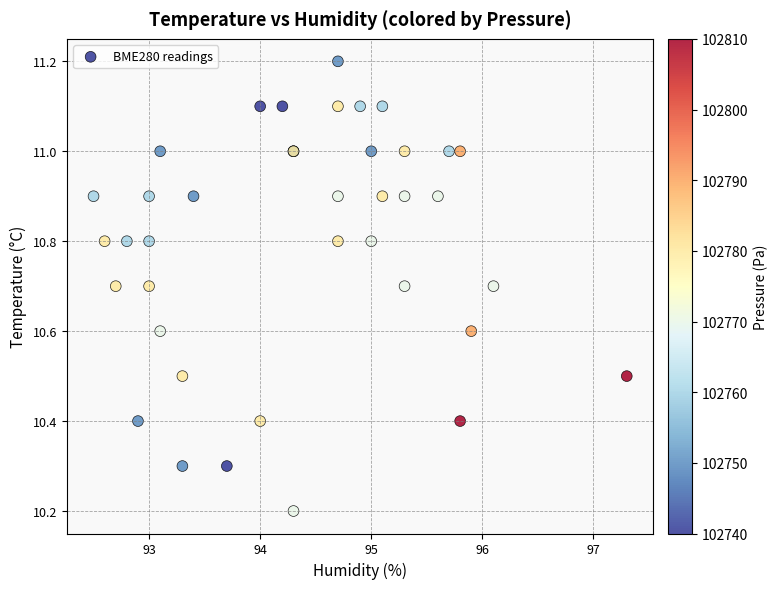

What Y value in the scatter plot is closest to 10?

10.2